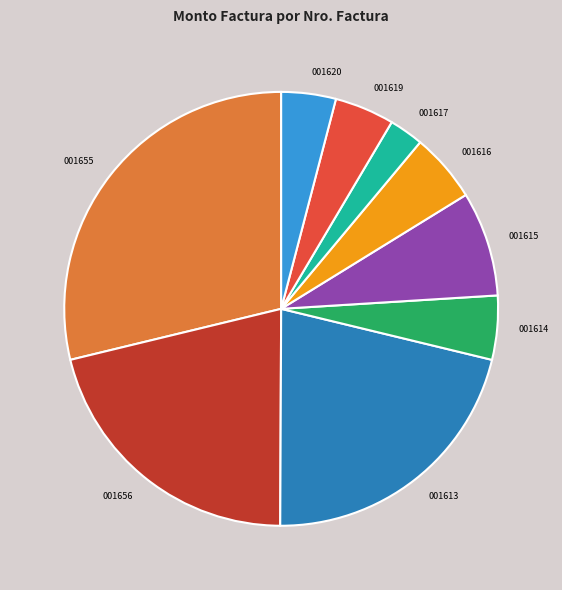

Is there any slice that represents more than half of the pie?

No